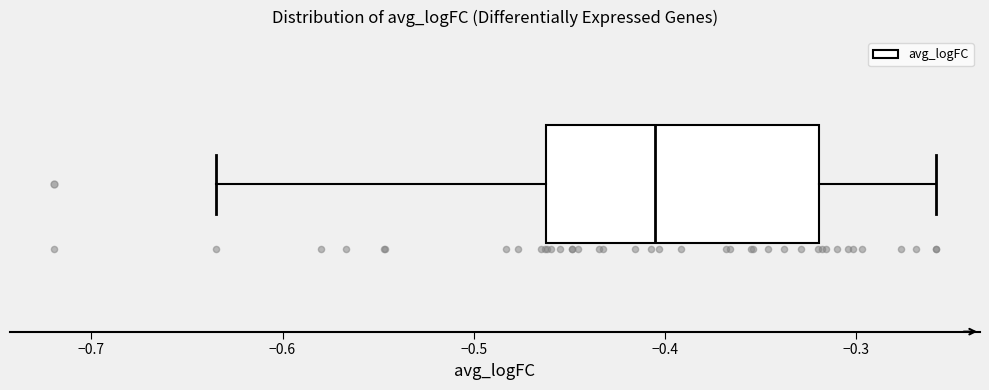

Read this box plot against the x-axis: the position of the median line, the range covered by the box, and the ends of both whiskers. The values are not printed on the chart, so give them approximately, as read against the axis.

median -0.41, box -0.46 to -0.32, whiskers -0.63 to -0.26